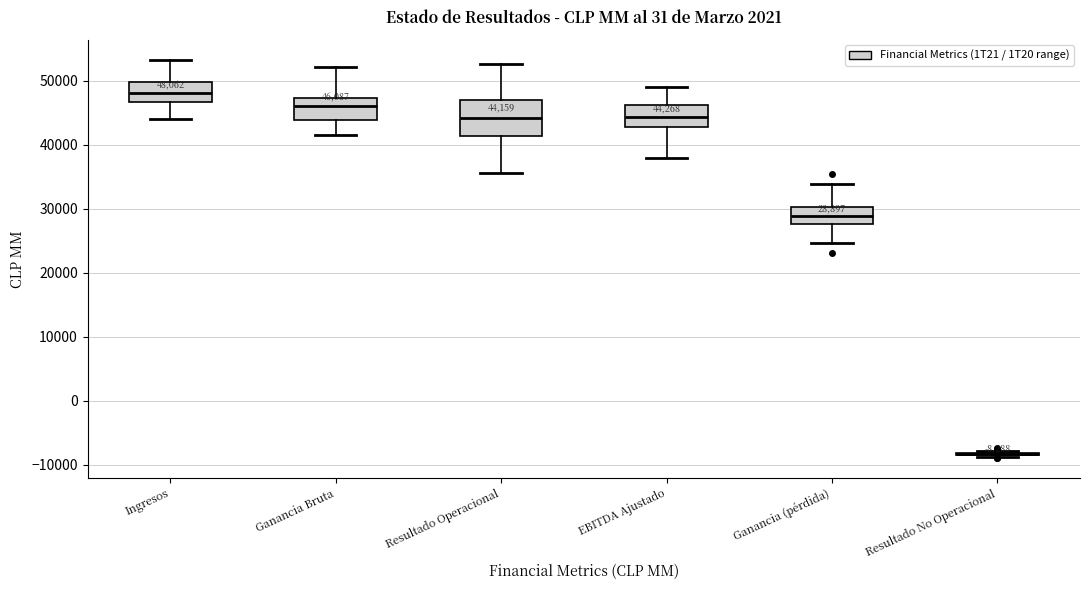

Comparing the boxes themselves (not the whiskers), which one is the tallest?

Resultado Operacional